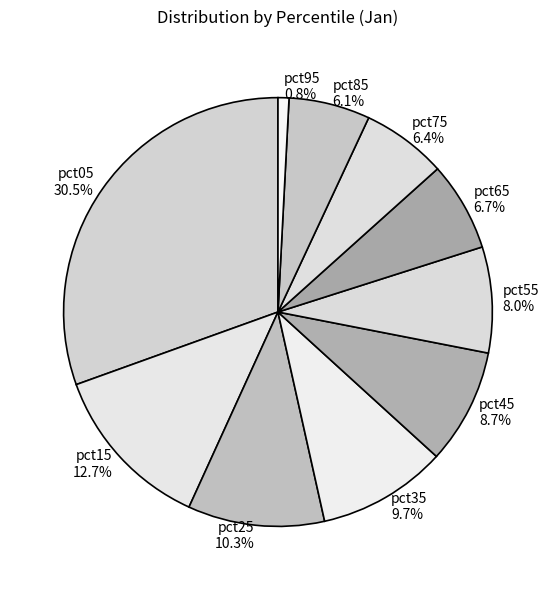

Is it true that pct45 is 9% of the pie?

True